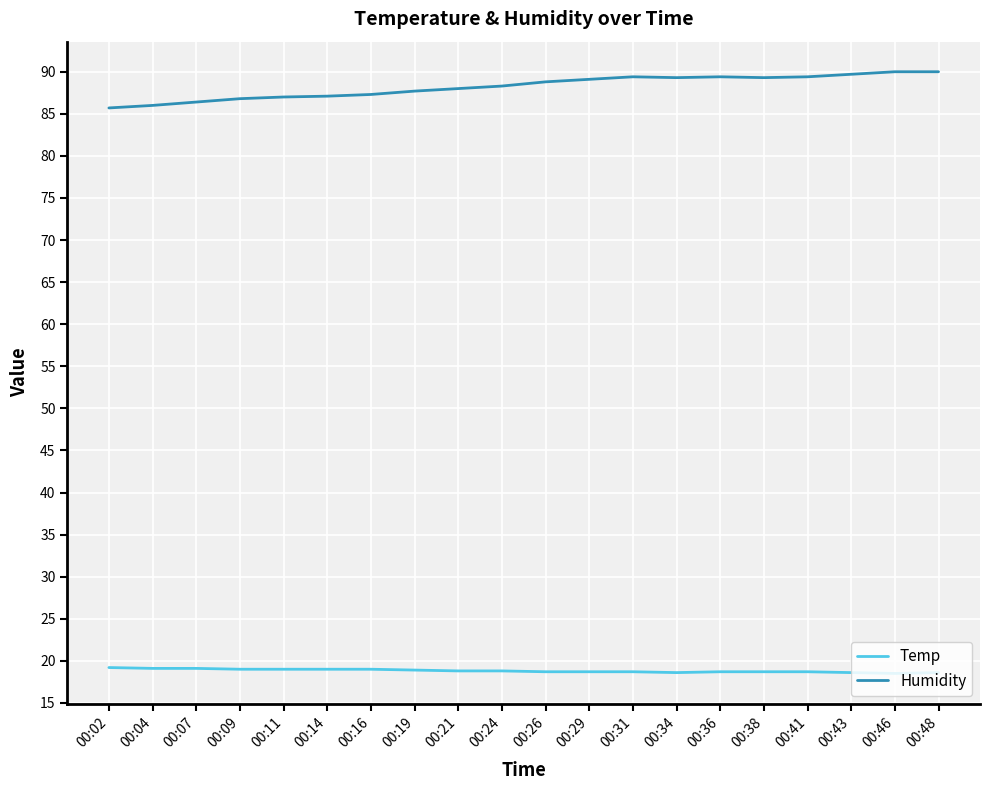

What are all the series names shown in the legend?

Temp, Humidity